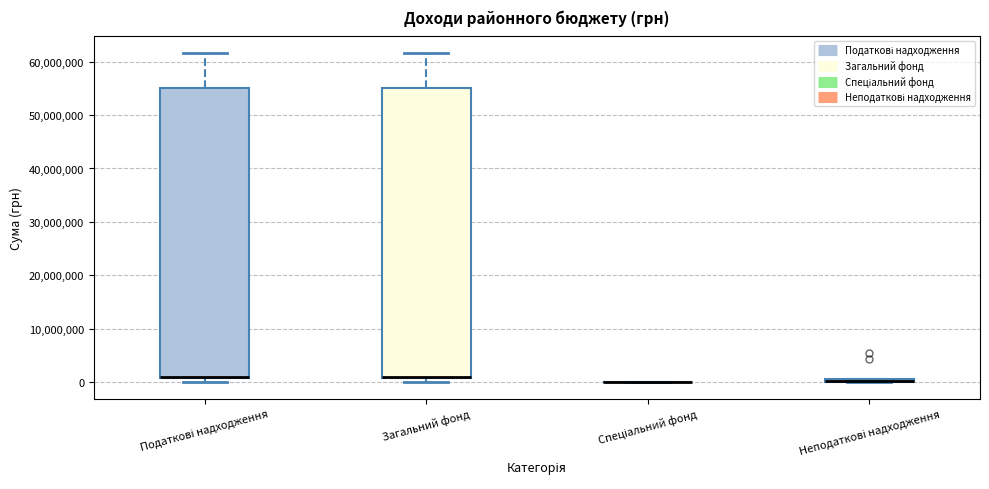

Where is the lower edge of the box for Загальний фонд on the y-axis? The values are not printed on the chart, so give them approximately, as read against the axis.

1000000